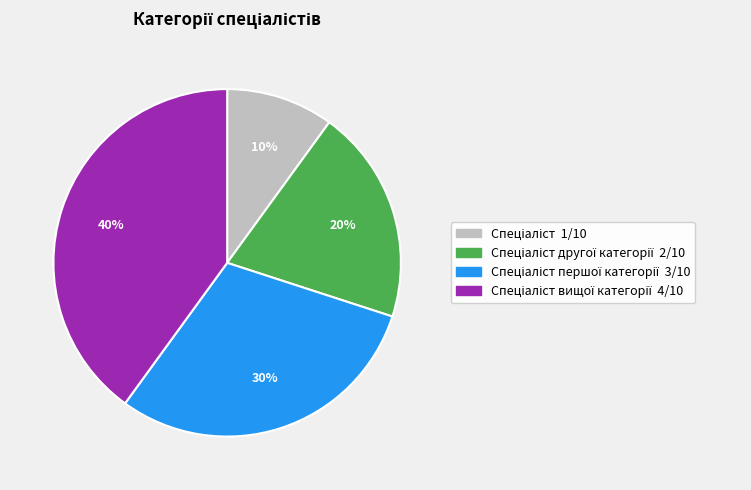

Count the number of slices in the pie.

4